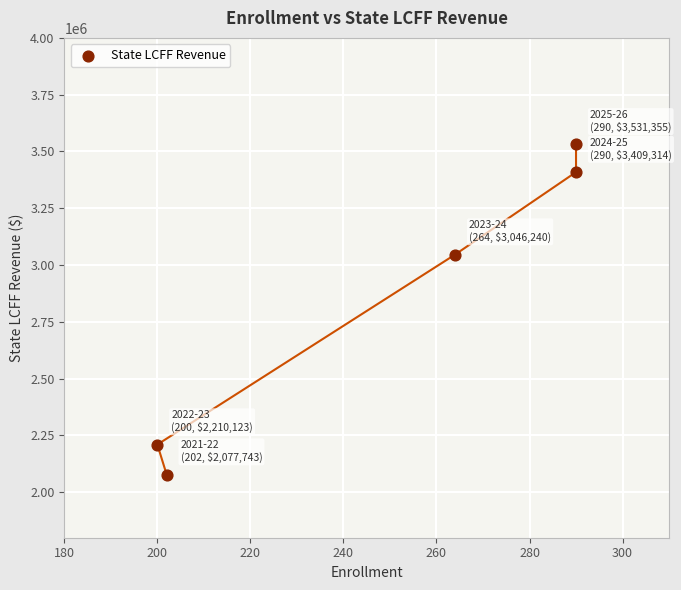

What is the average X value?

249